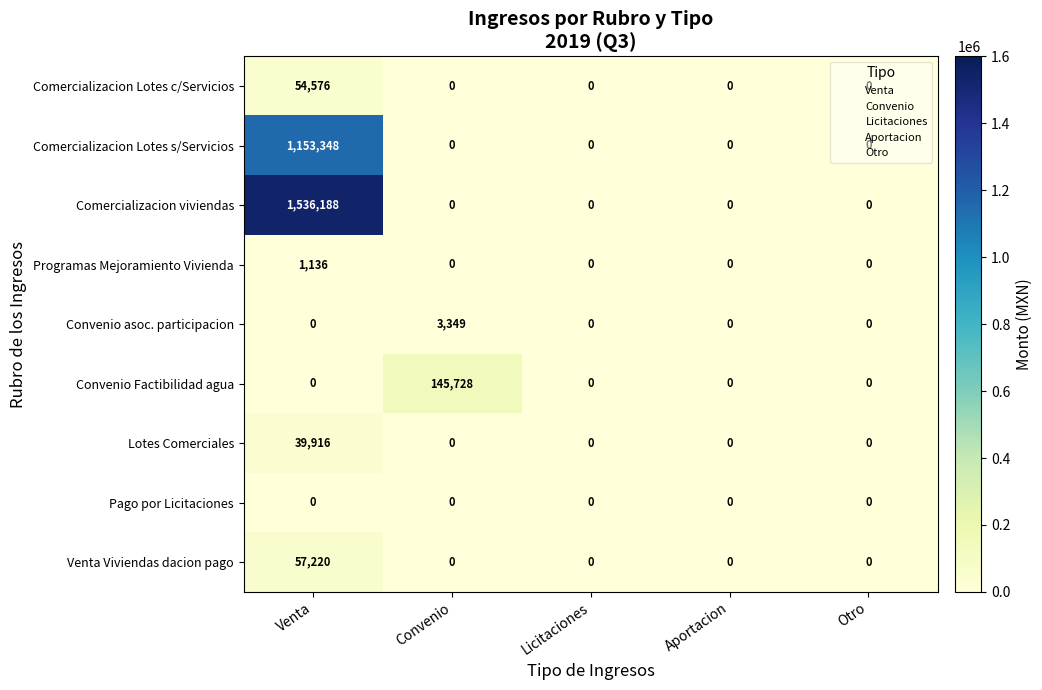

Is it true that Pago por Licitaciones equals 0 at Licitaciones?

True